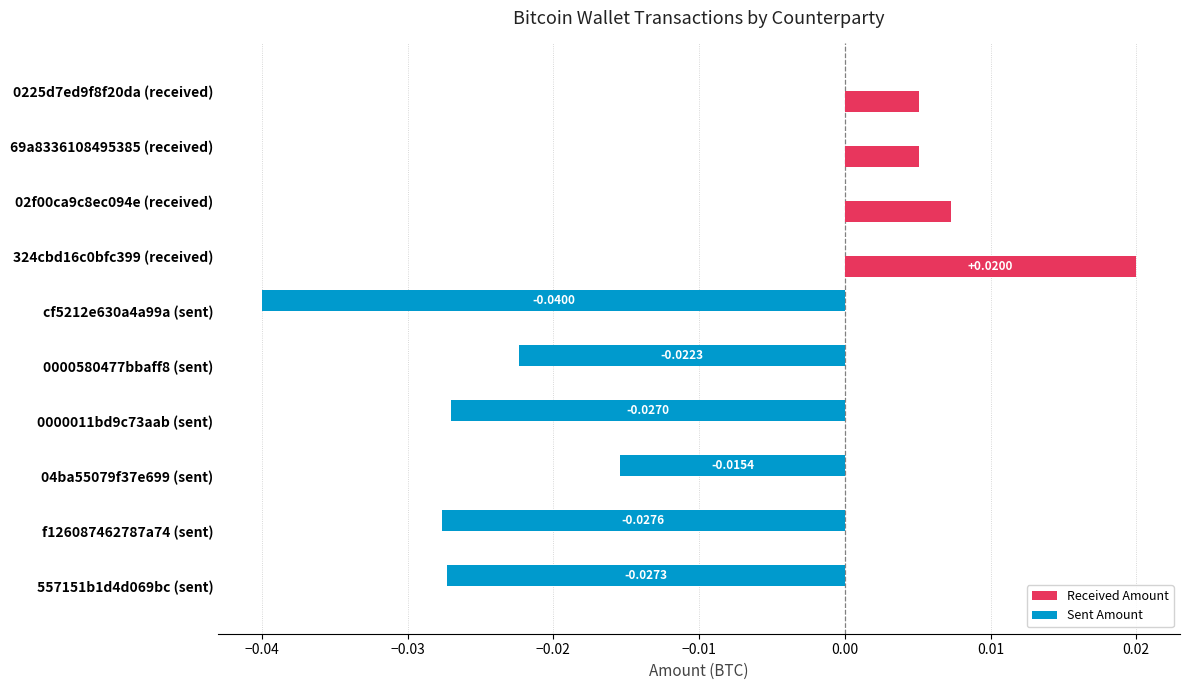

Between 02f00ca9c8ec094e (received) and 324cbd16c0bfc399 (received), which series saw the biggest shift?

Received Amount